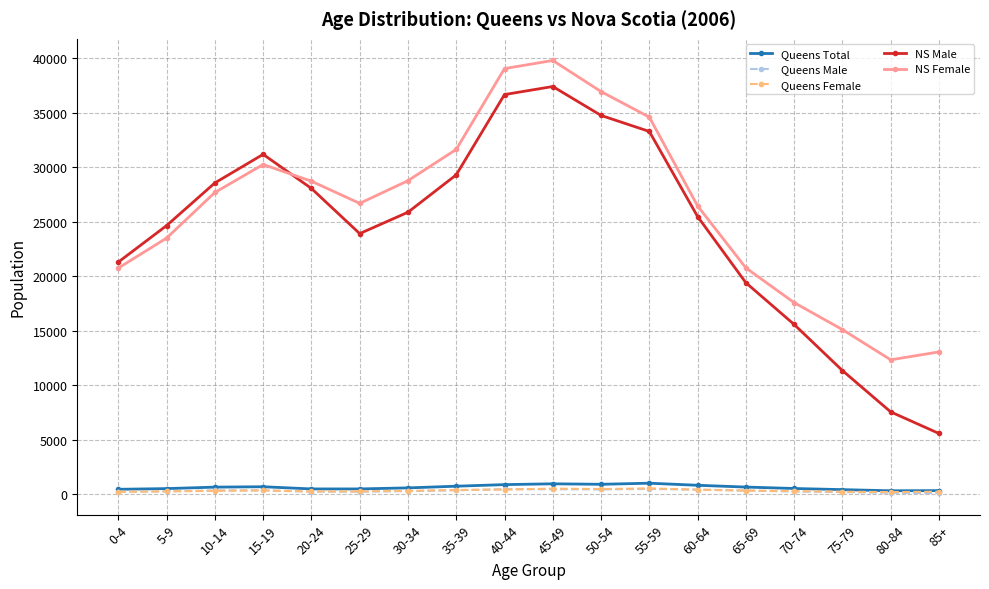

True or false: NS Male has more than 1 interior local peaks.

True